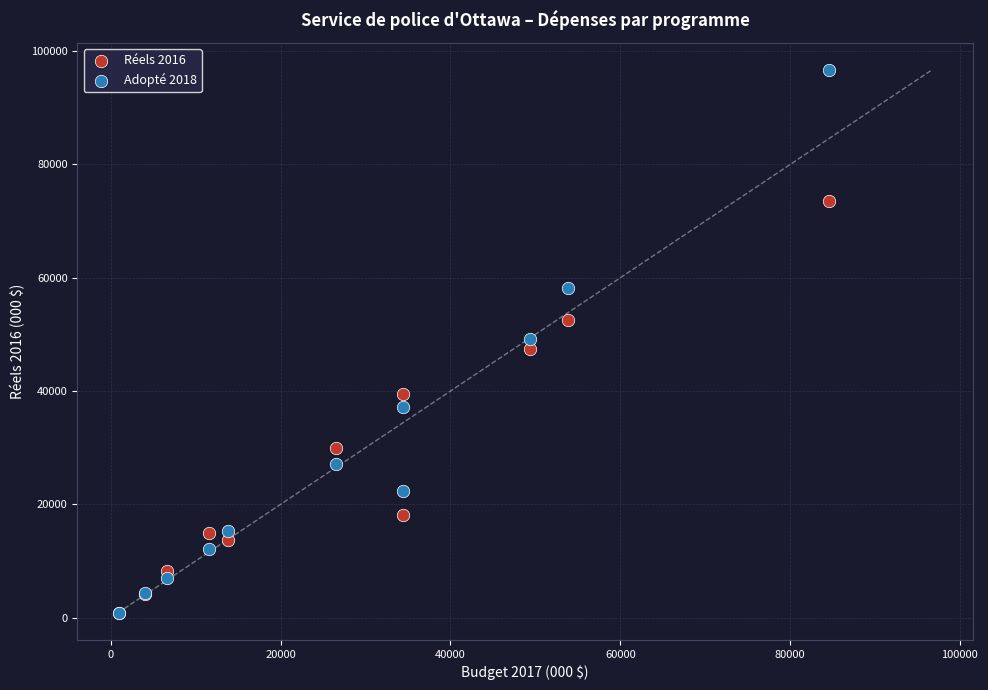

What are all the series names shown in the legend?

Réels 2016, Adopté 2018